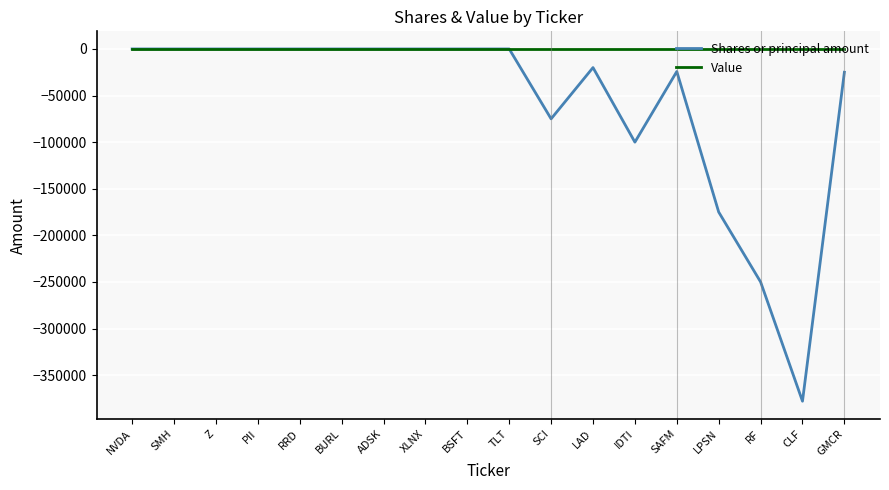

What is the spread (max minus min) of values at GMCR?

25001